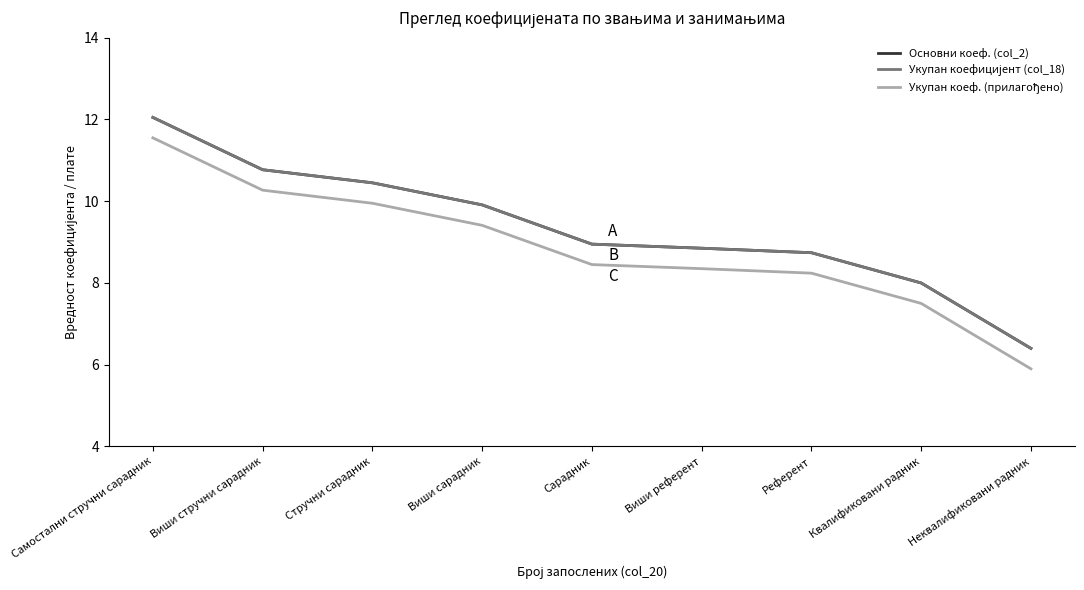

Where is Основни коеф. (col_2) nearest to the value 9?

Сарадник